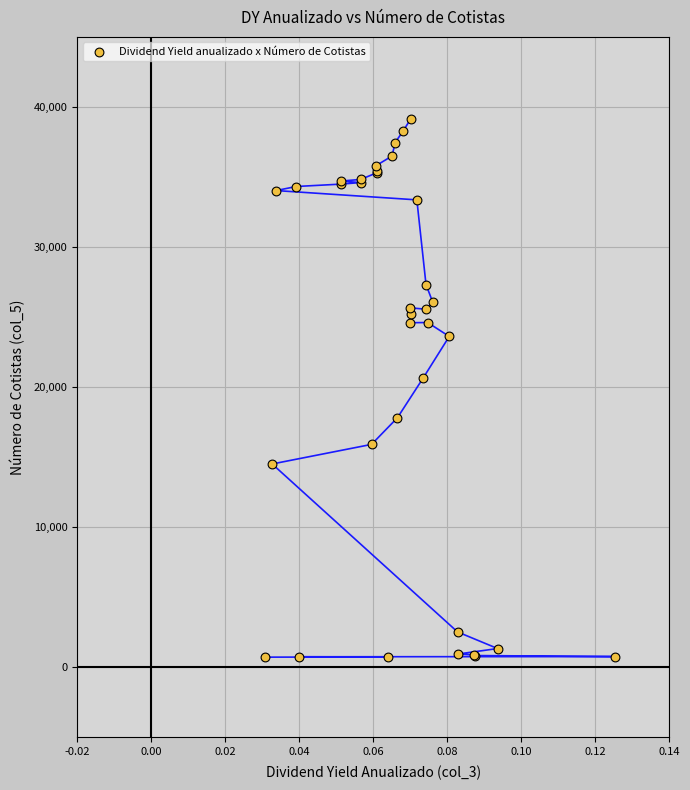

What Y value in the scatter plot is closest to 19930?

20664